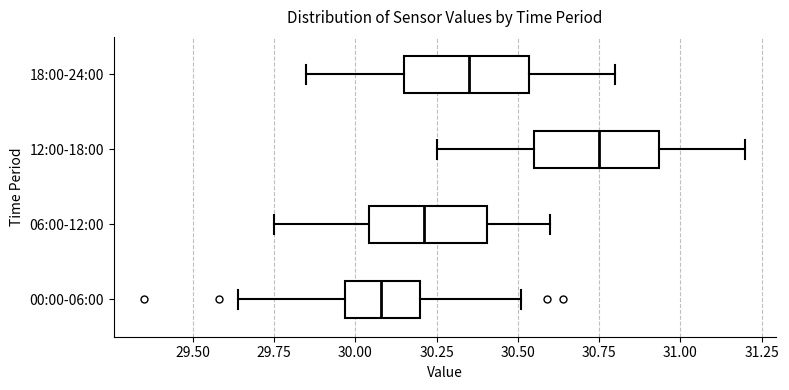

Which box's median line is the furthest to the right?

12:00-18:00